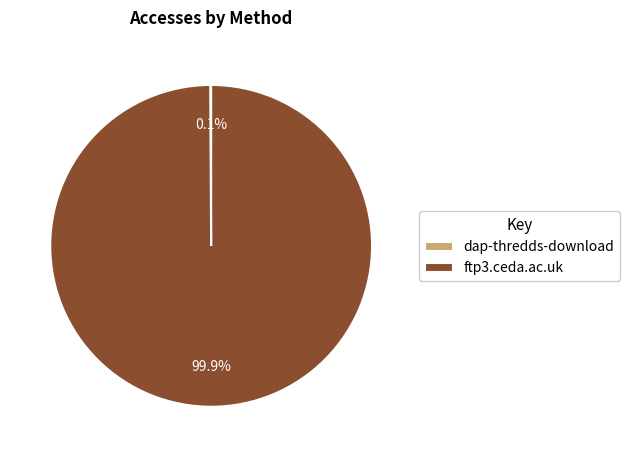

Which category has the biggest portion of the pie?

ftp3.ceda.ac.uk